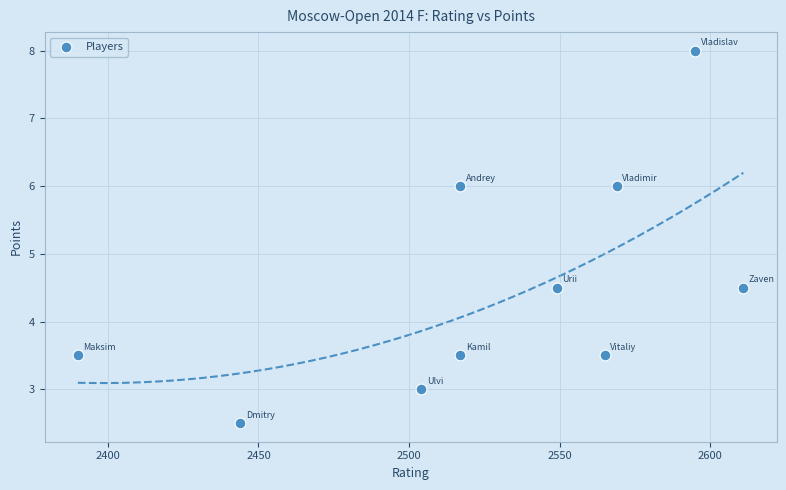

What is the average X value?

2526.1